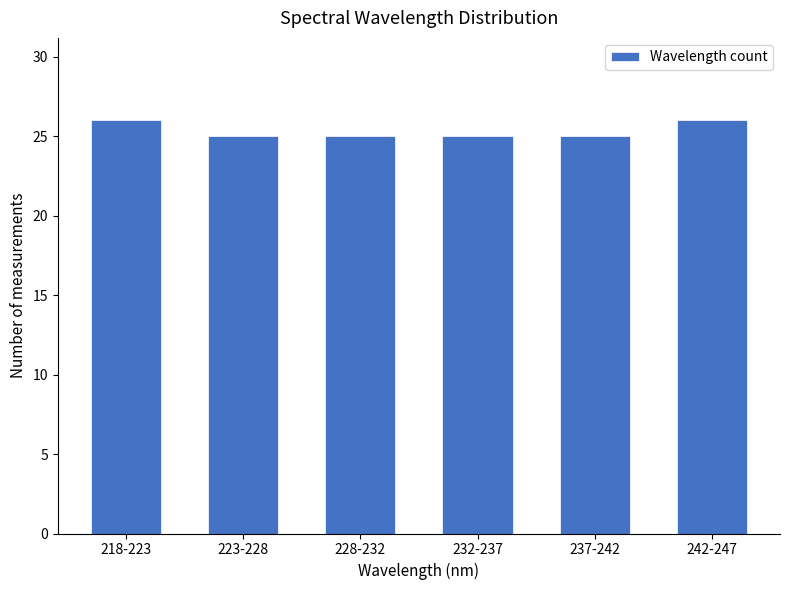

Reading left to right, list all the values displayed in this chart.

26	25	25	25	25	26